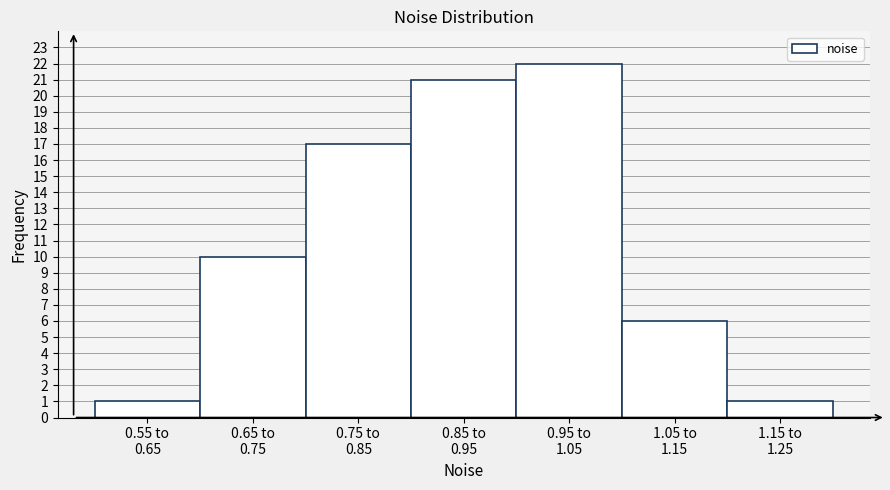

Reading left to right, transcribe all the data shown in this chart.

1	10	17	21	22	6	1